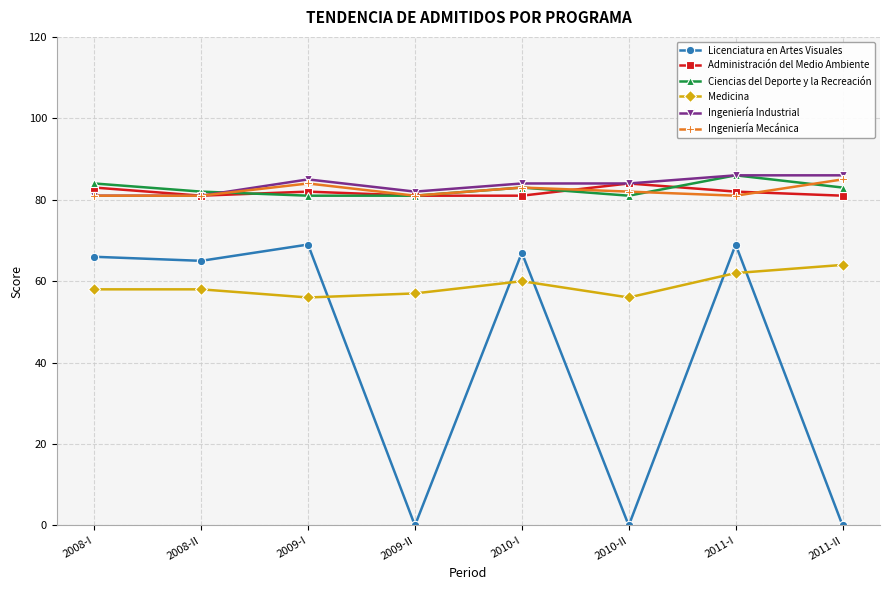

Does the chart have visible grid lines?

Yes